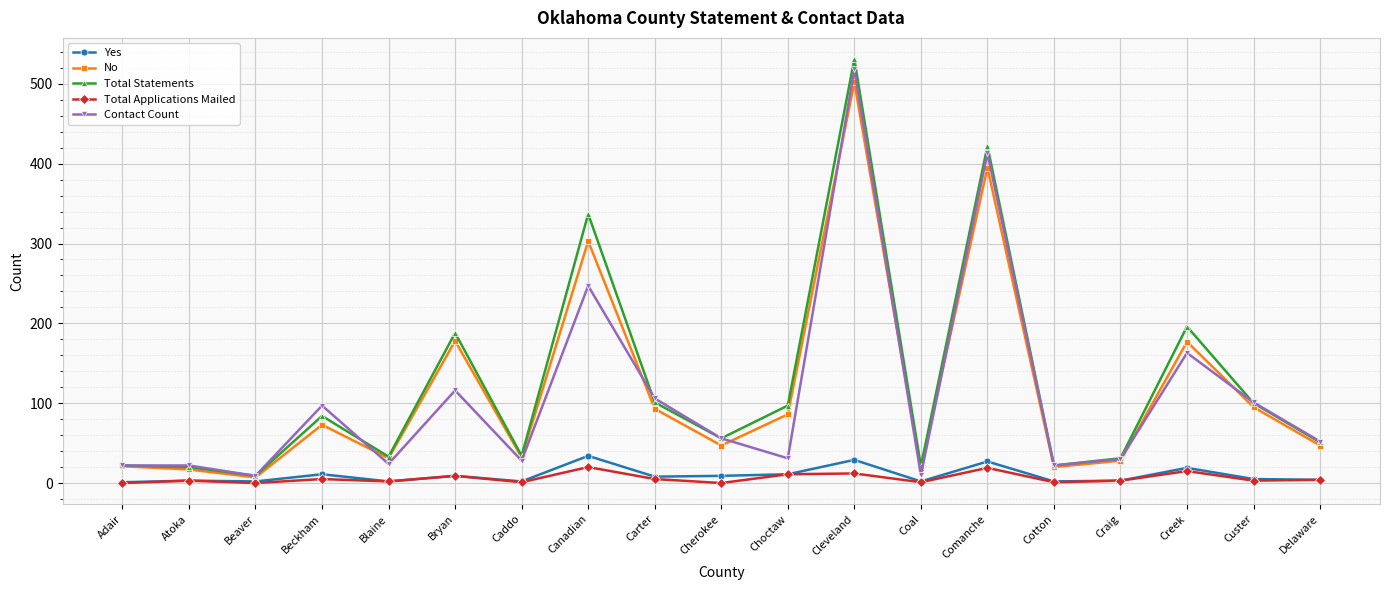

What is the label of the 16th point from the left?

Craig